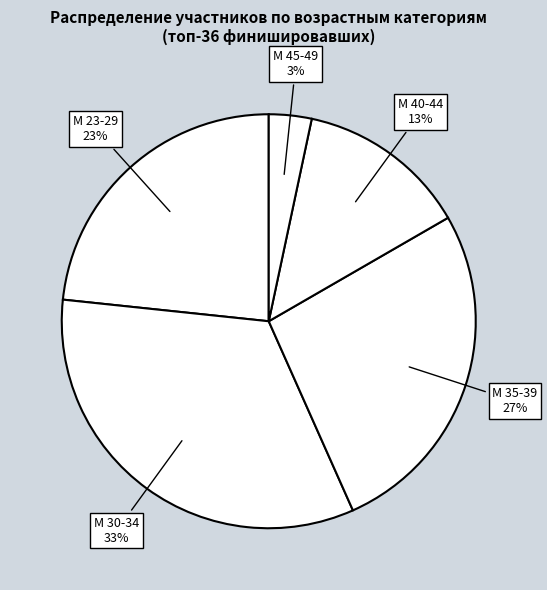

Rank the categories by value from highest to lowest.

М 30-34, М 35-39, М 23-29, М 40-44, М 45-49